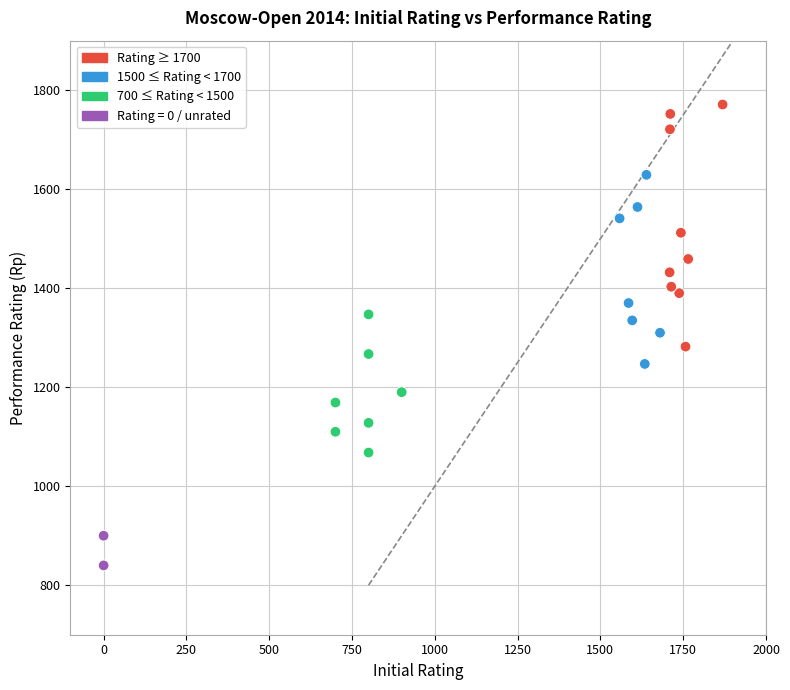

What is the range of X values (max minus min)?

1869